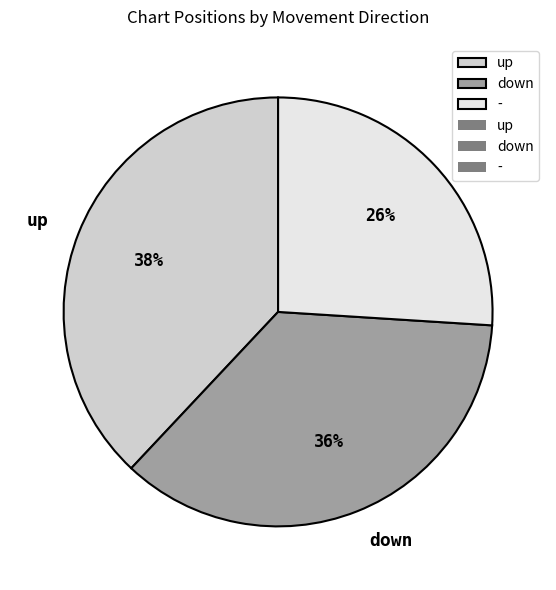

Count the number of slices in the pie.

3